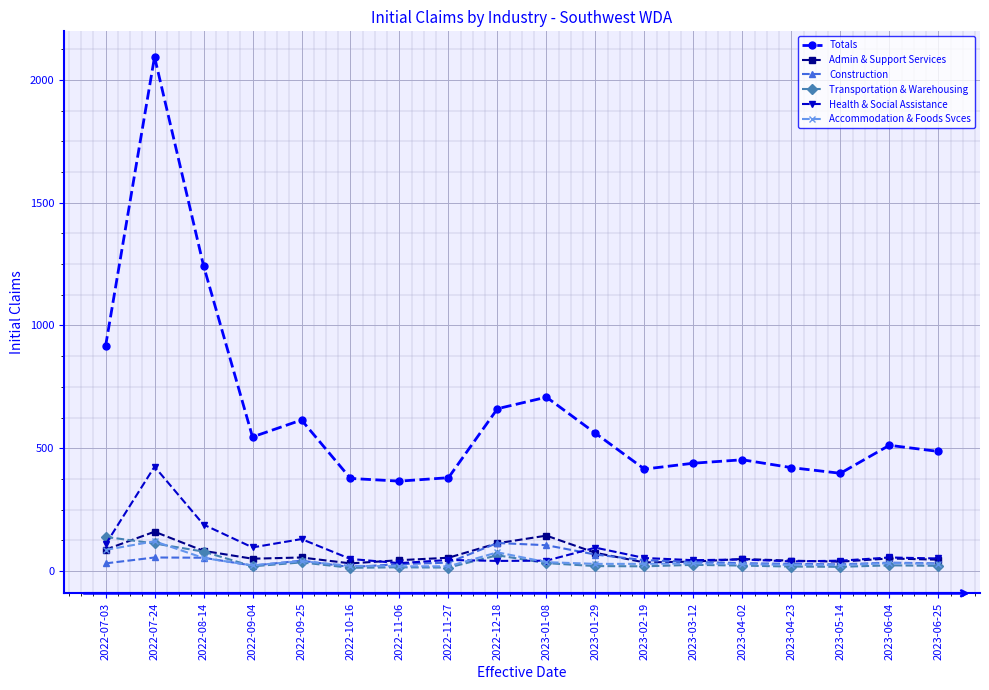

What is the sum of all Transportation & Warehousing values?

687